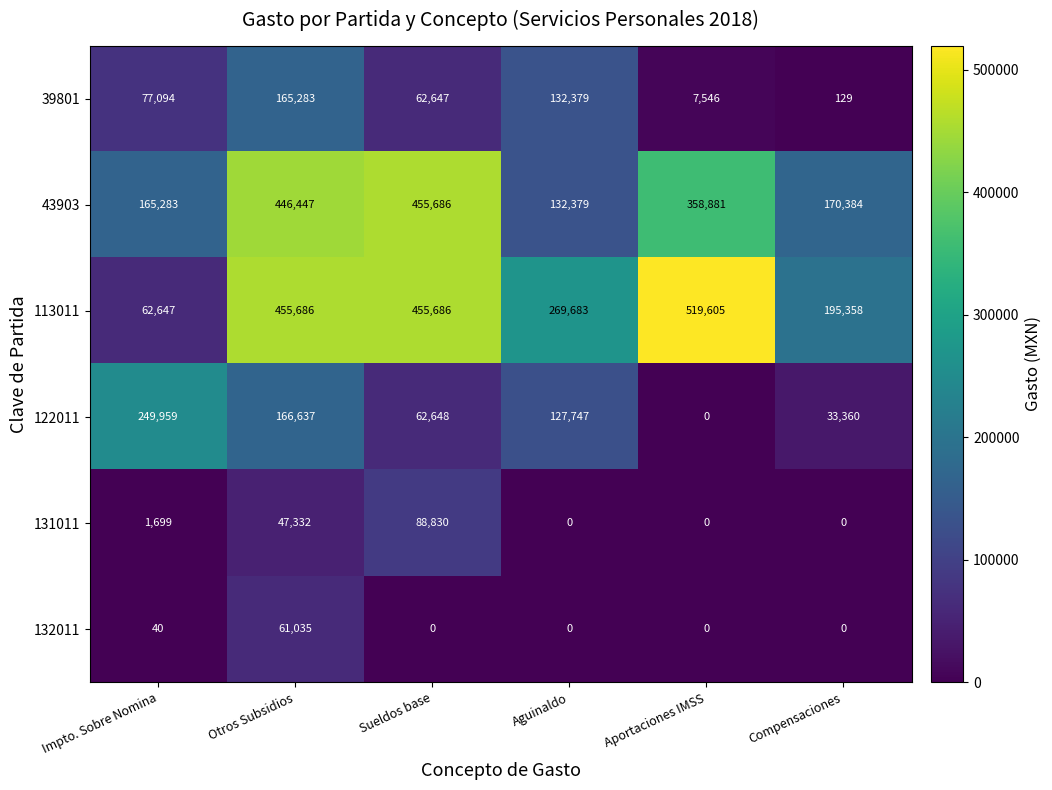

What is the spread (max minus min) of values at Impto. Sobre Nomina?

249919